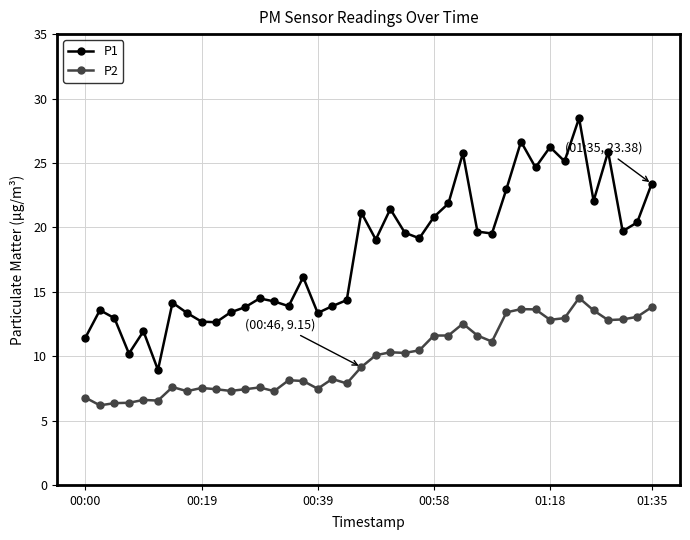

Which series has the largest range (max minus min)?

P1